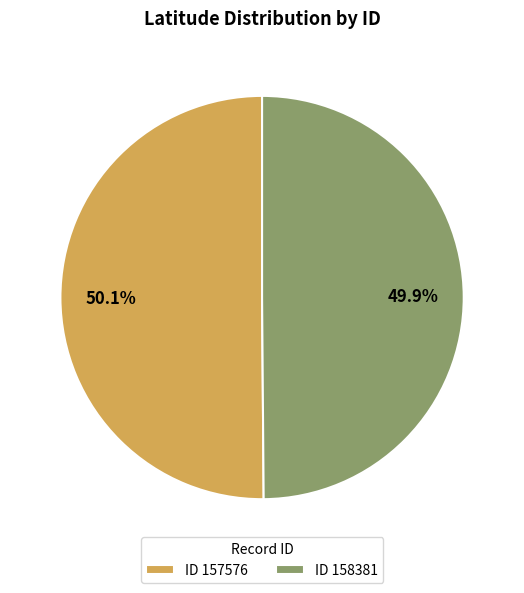

Combined, do ID 157576 and ID 158381 account for over 50%?

Yes